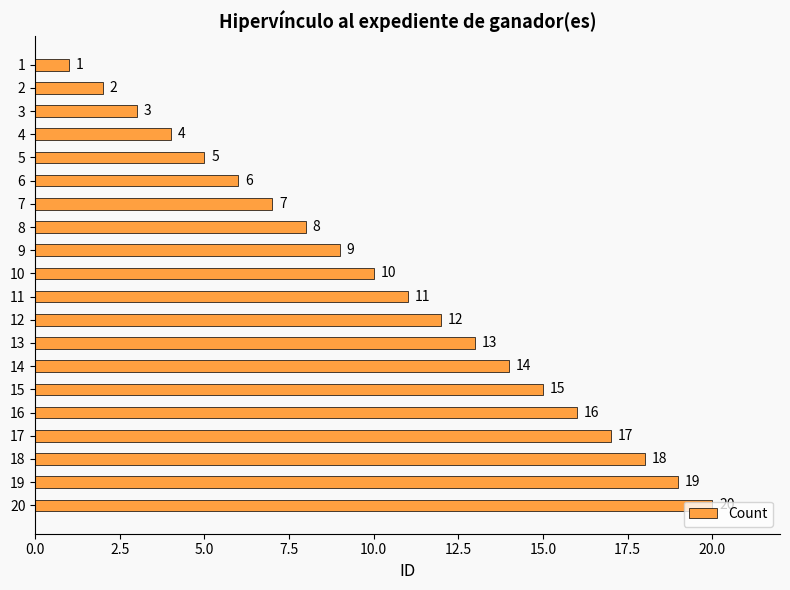

Between 3 and 15, which is larger?

15